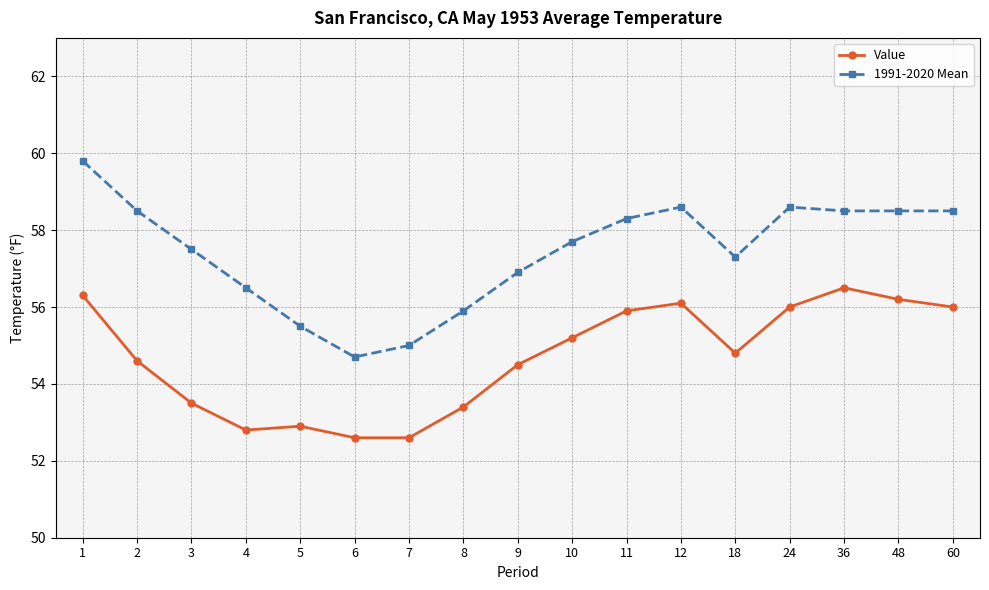

What is the sum of the 1991-2020 Mean values at 12 and 3?

116.1